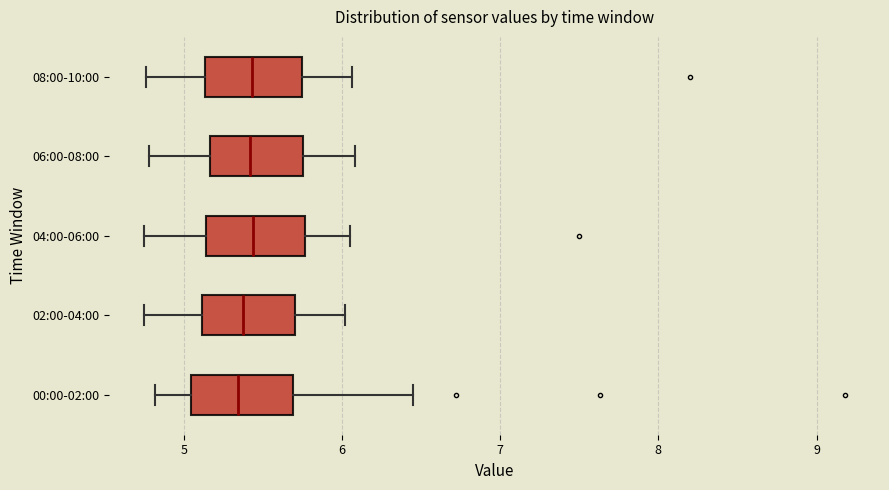

Reading bottom to top, read every box against the x-axis: the position of its median line, the range the box covers, and the ends of its whiskers. The values are not printed on the chart, so give them approximately, as read against the axis.

00:00-02:00: median 5.3, box 5.0 to 5.7, whiskers 4.8 to 6.5
02:00-04:00: median 5.4, box 5.1 to 5.7, whiskers 4.8 to 6.0
04:00-06:00: median 5.4, box 5.1 to 5.8, whiskers 4.8 to 6.1
06:00-08:00: median 5.4, box 5.2 to 5.8, whiskers 4.8 to 6.1
08:00-10:00: median 5.4, box 5.1 to 5.7, whiskers 4.8 to 6.1